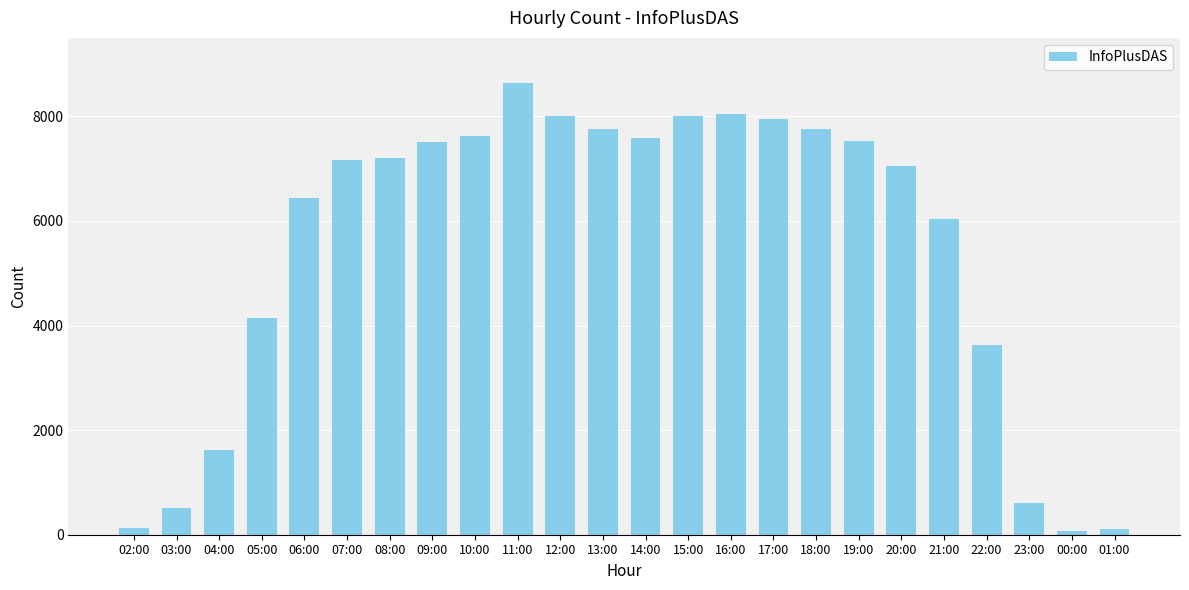

Is it true that the value at 20:00 is 7055?

True